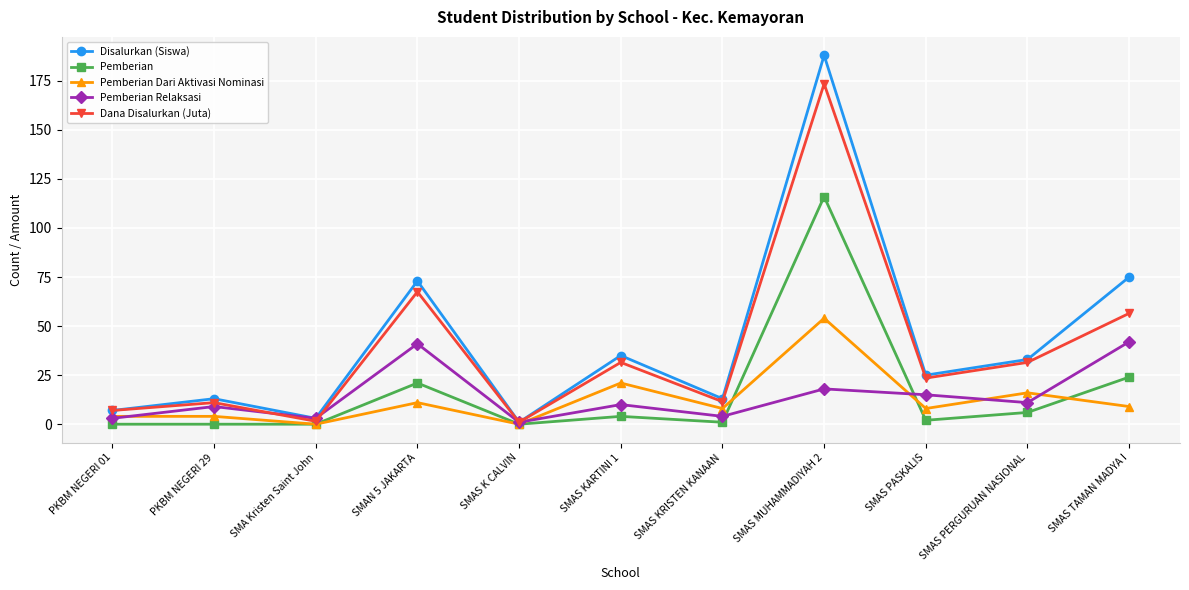

What is the lowest value of the Dana Disalurkan (Juta) series?

1.0